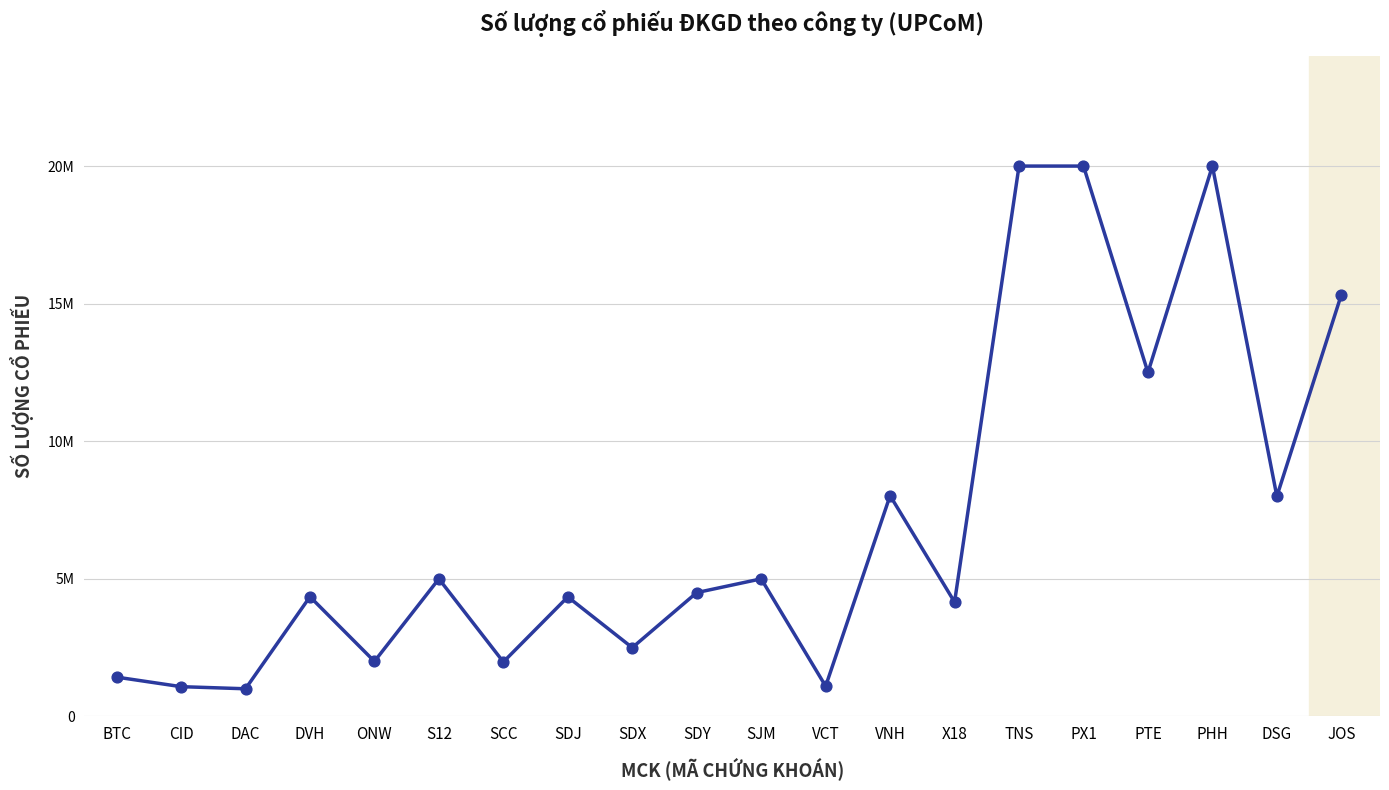

Approximately how many times larger is the value at DSG compared to BTC?

5.6